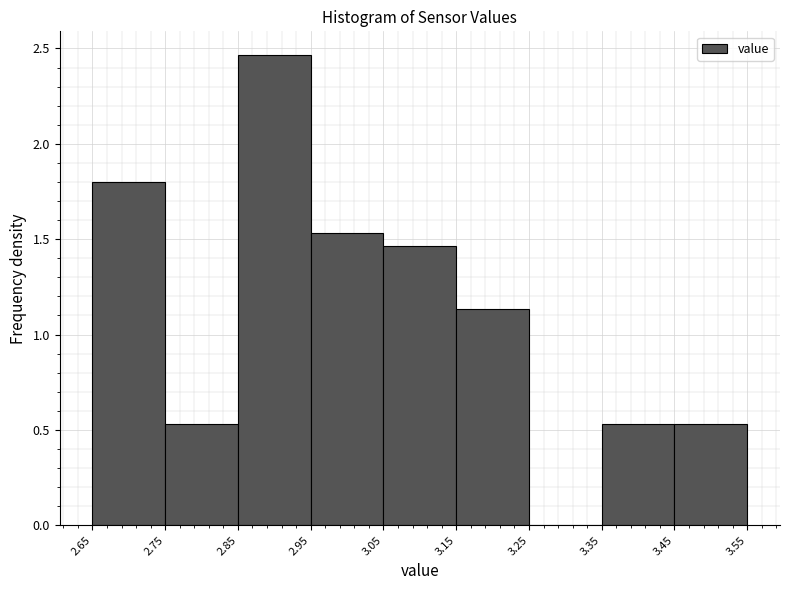

How tall is the bar that spans 3.35 to 3.45 on the x-axis? The values are not printed on the chart, so give them approximately, as read against the axis.

0.55